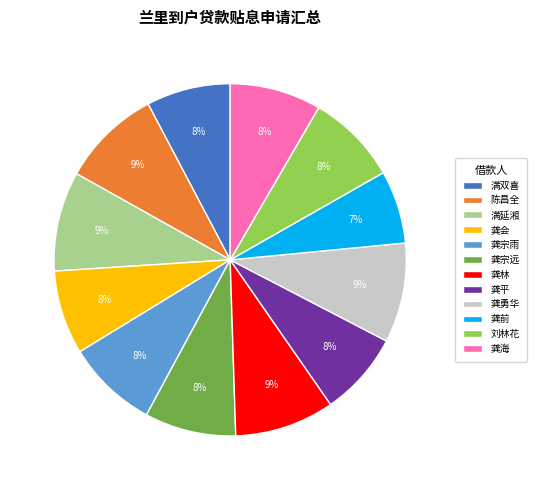

Is 龚宗雨 the majority of the pie?

No